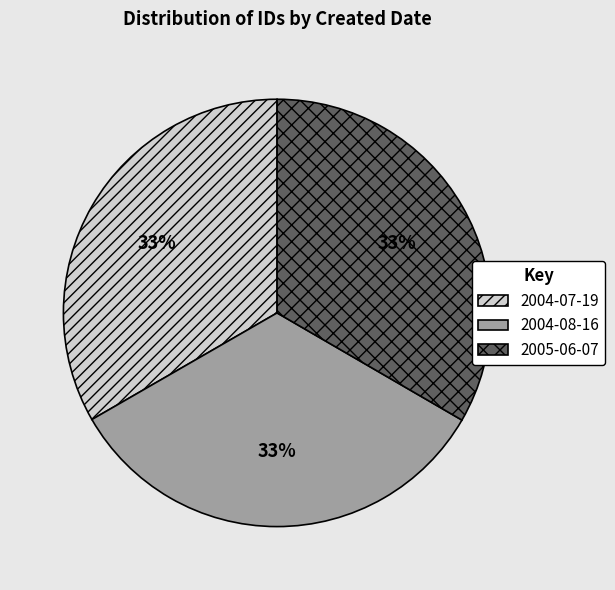

To the nearest percent, what percentage of the pie is 2004-08-16?

33%